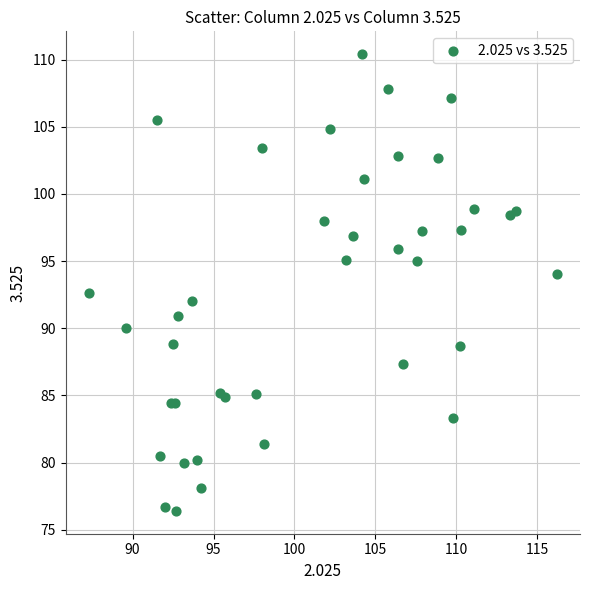

What Y value in the scatter plot is closest to 93?

92.6